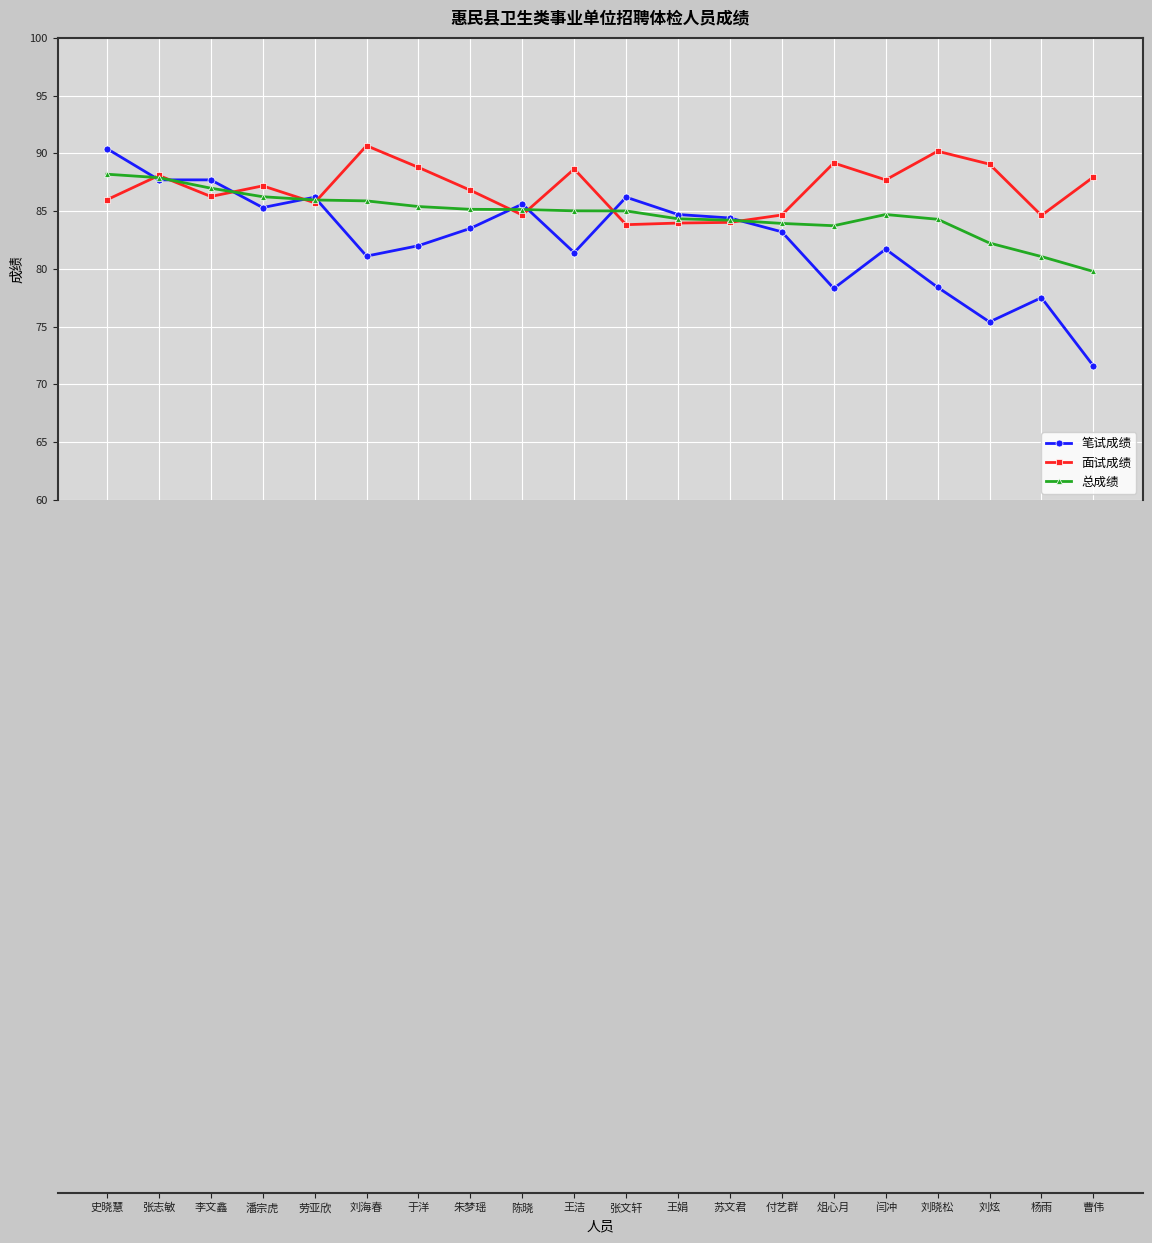

Where does the 总成绩 series first go above 85?

史晓慧